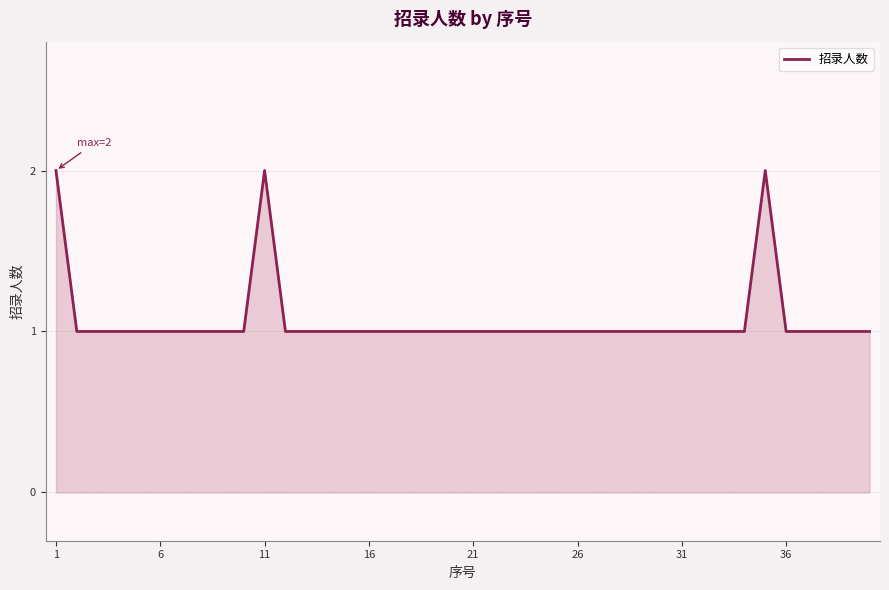

How many lines are shown in the chart?

1